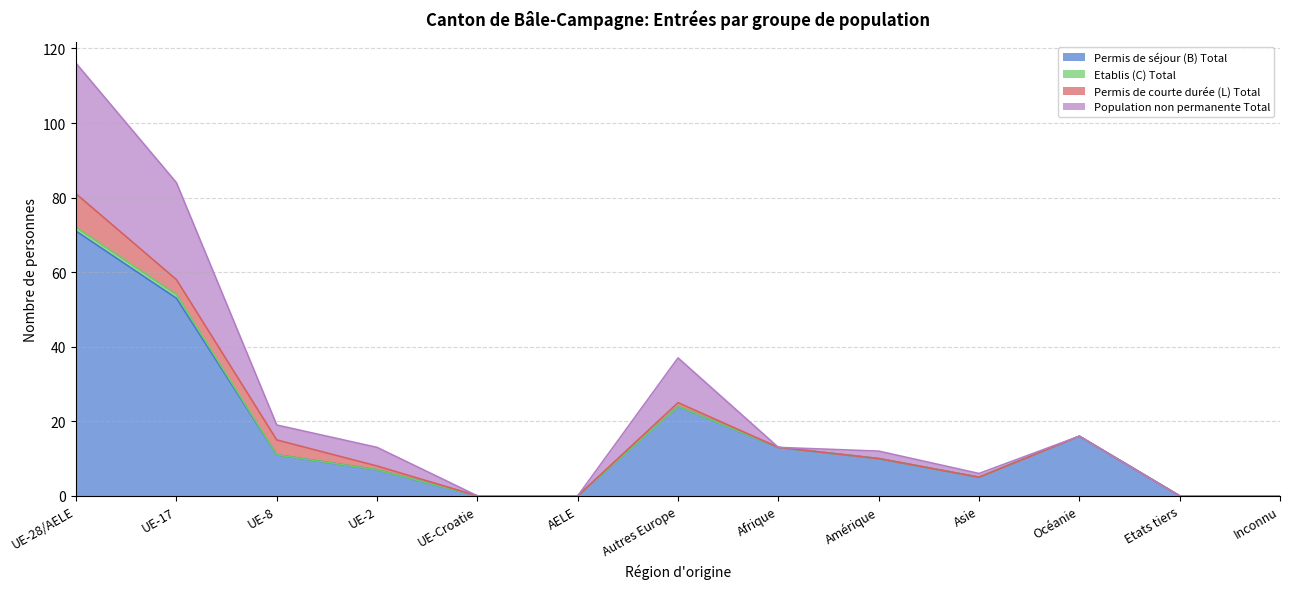

What is the maximum value for Permis de séjour (B) Total?

71